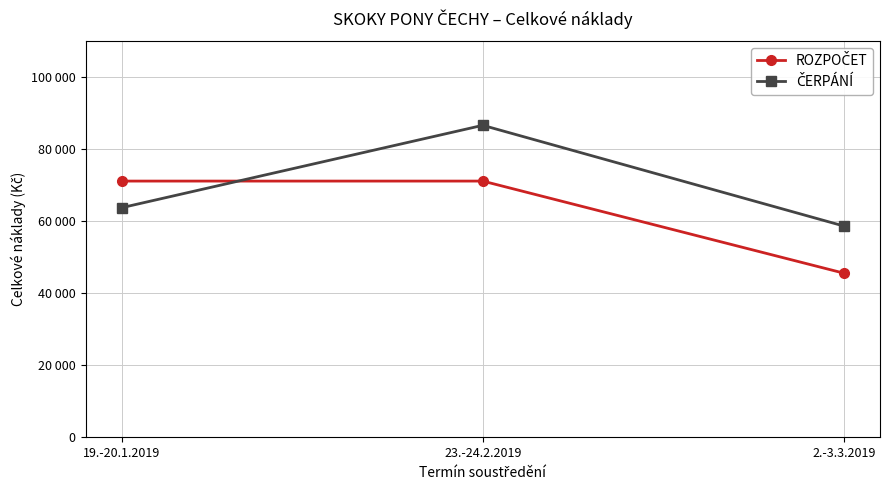

List the labels in order of ČERPÁNÍ value, largest first.

23.-24.2.2019, 19.-20.1.2019, 2.-3.3.2019